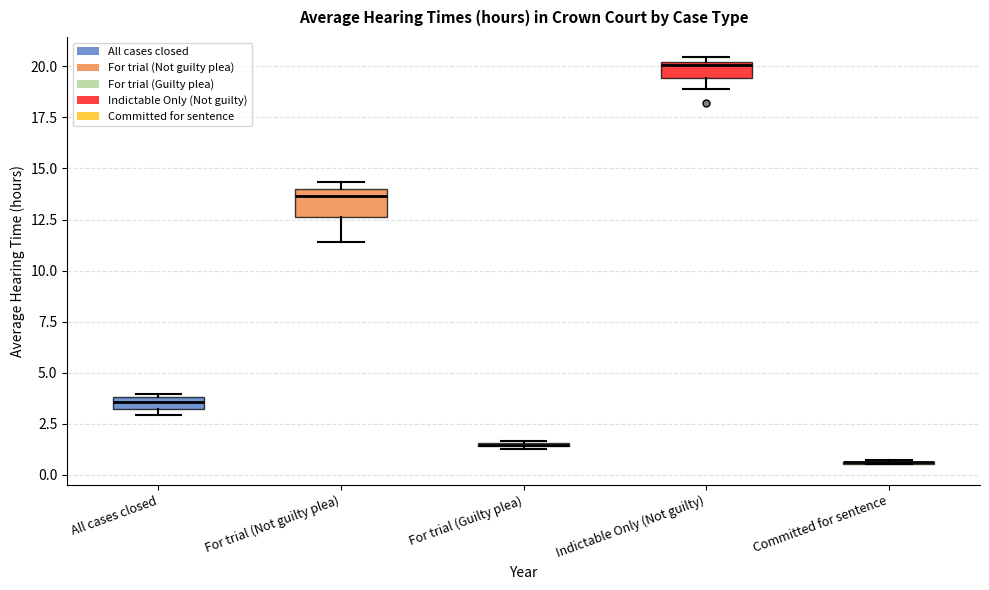

Where is the lower edge of the box for Indictable Only (Not guilty) on the y-axis? The values are not printed on the chart, so give them approximately, as read against the axis.

19.5